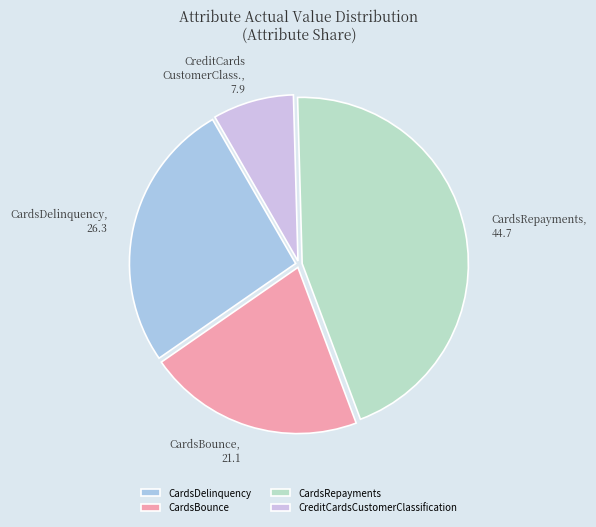

Which has a higher value, CardsBounce or CardsRepayments?

CardsRepayments